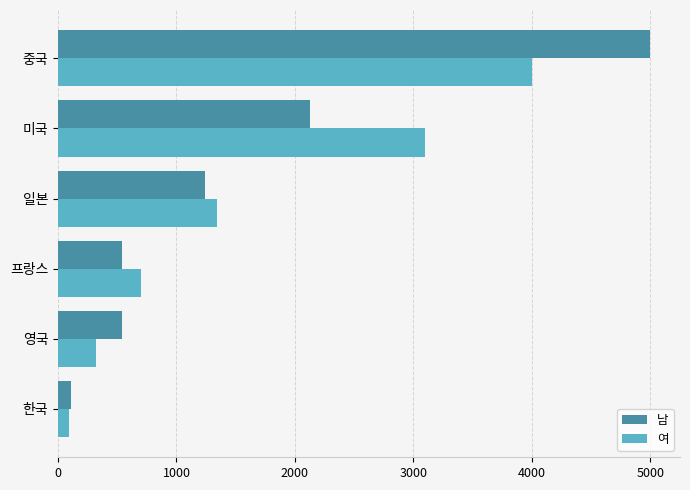

What is the total value across all series at 일본?

2578